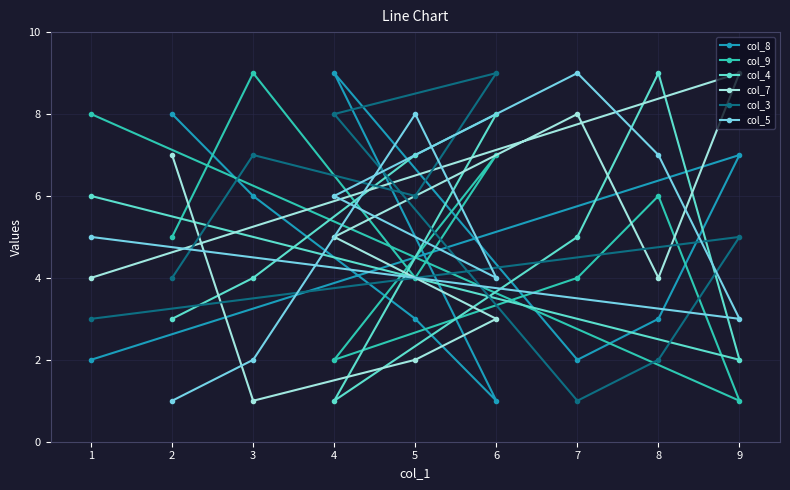

How many lines are shown in the chart?

6